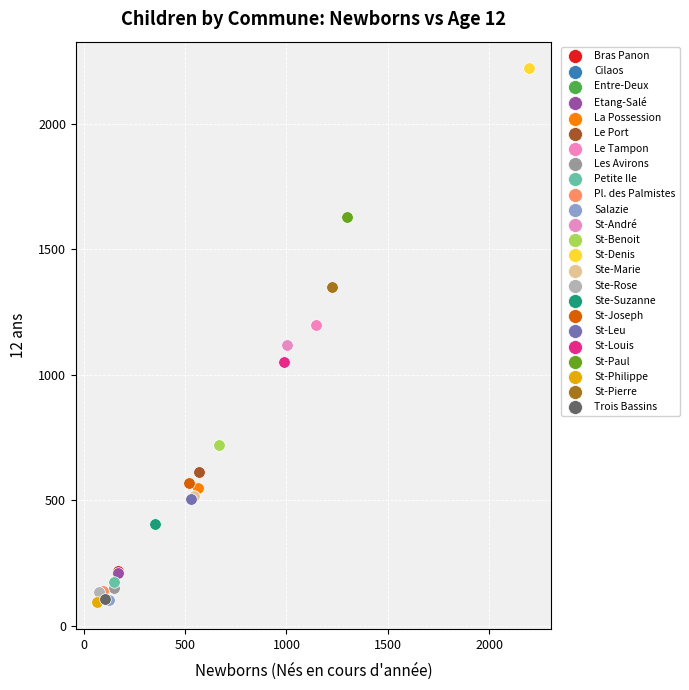

What are all the series names shown in the legend?

Bras Panon, Cilaos, Entre-Deux, Etang-Salé, La Possession, Le Port, Le Tampon, Les Avirons, Petite Ile, Pl. des Palmistes, Salazie, St-André, St-Benoit, St-Denis, Ste-Marie, Ste-Rose, Ste-Suzanne, St-Joseph, St-Leu, St-Louis, St-Paul, St-Philippe, St-Pierre, Trois Bassins